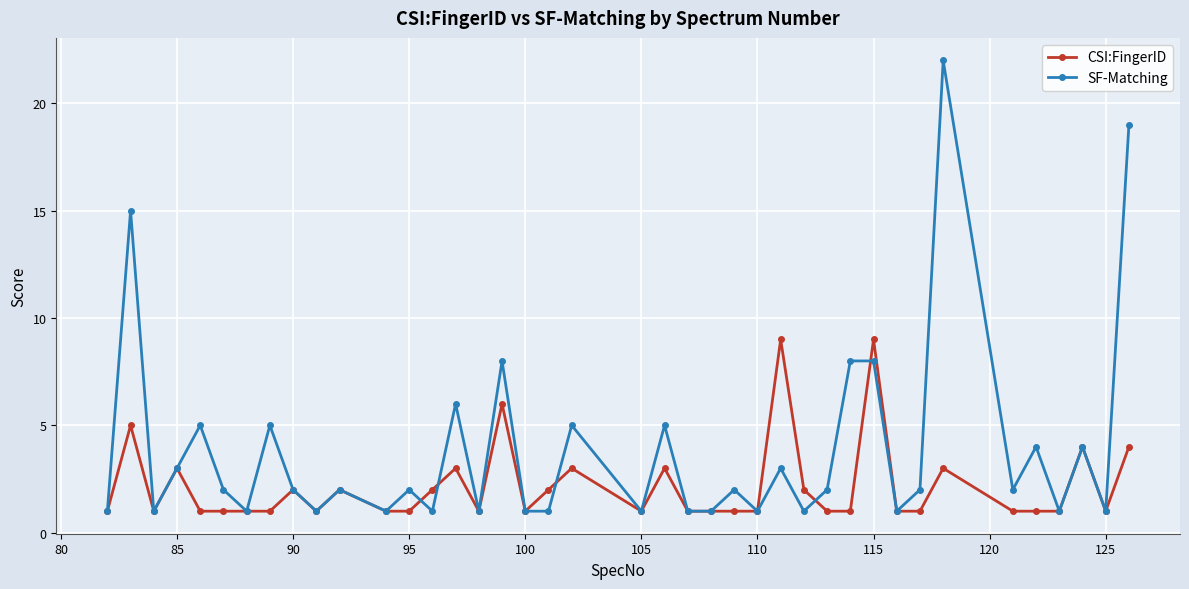

What is the value of the CSI:FingerID point at the 29th from the left?

1